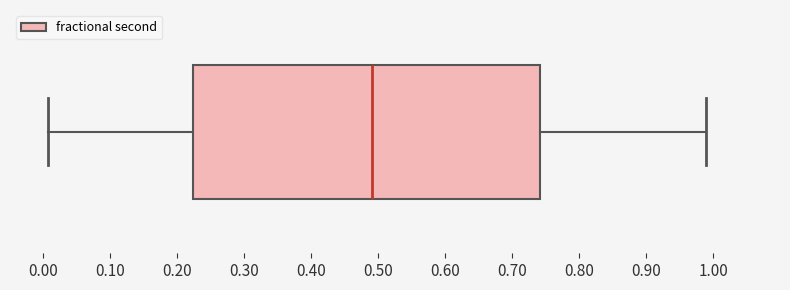

Read this box plot against the x-axis: the position of the median line, the range covered by the box, and the ends of both whiskers. The values are not printed on the chart, so give them approximately, as read against the axis.

median 0.49, box 0.22 to 0.74, whiskers 0.01 to 0.99